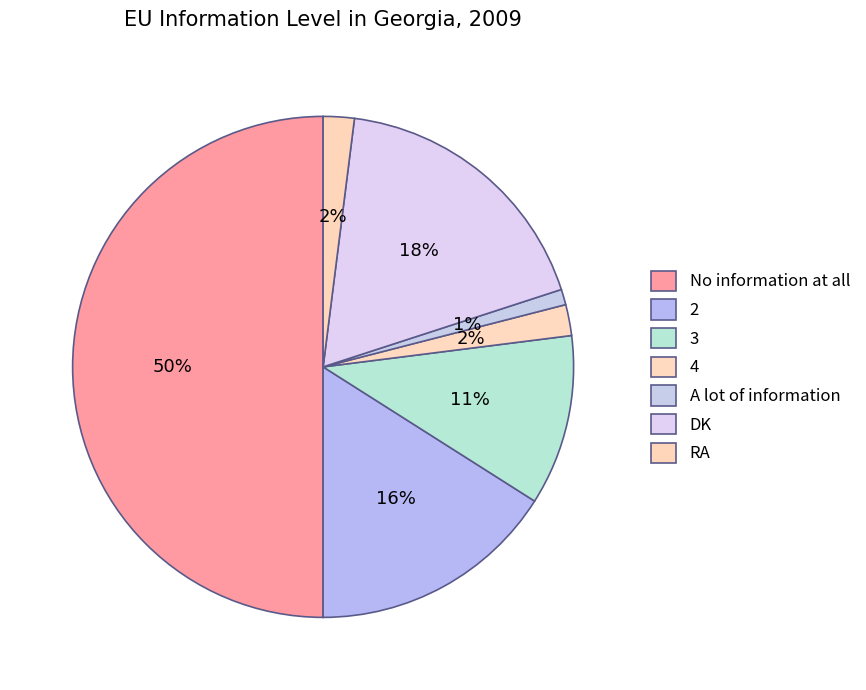

Combined, what portion of the pie is No information at all and 4?

52.0%